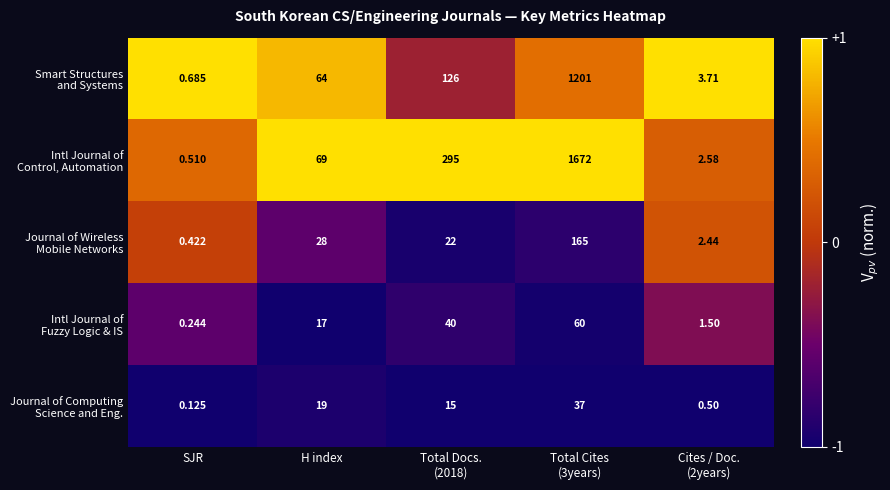

What is the difference between the highest and lowest values at H index?

52.0